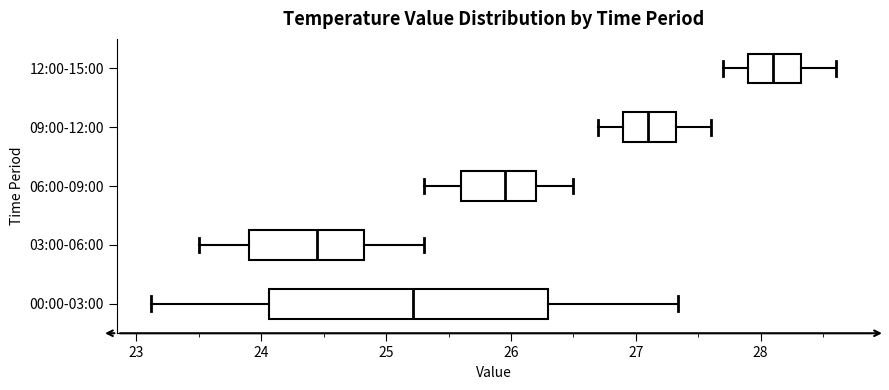

Where does the right whisker of the box for 09:00-12:00 end on the x-axis? The values are not printed on the chart, so give them approximately, as read against the axis.

27.6